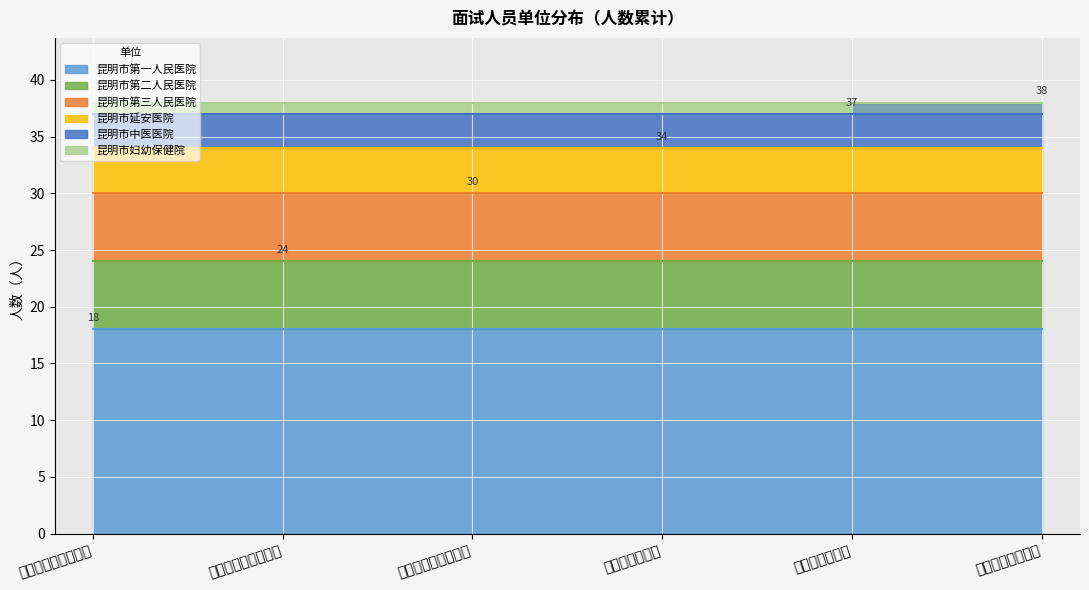

Approximately how many times larger is the value at 昆明市第一人民医院 compared to 昆明市第三人民医院?

3.0